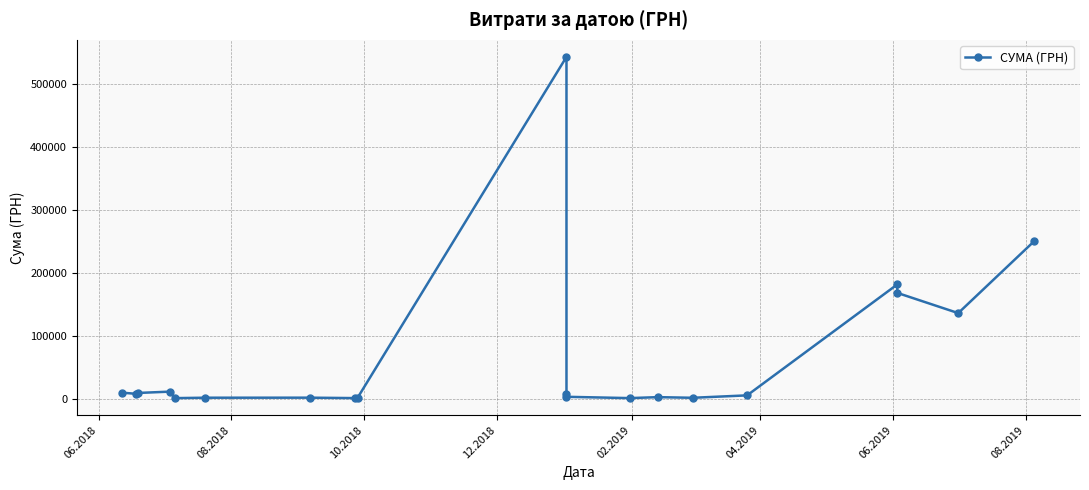

Reading left to right, transcribe all the data shown in this chart.

9250.0	7571.5	8840.0	11000.0	625.8	1284.0	1344.0	660.0	1048.8	543849.2	6863.2	2730.0	663.2	2189.0	1168.8	5029.2	181627.8	168157.8	135976.5	250802.4